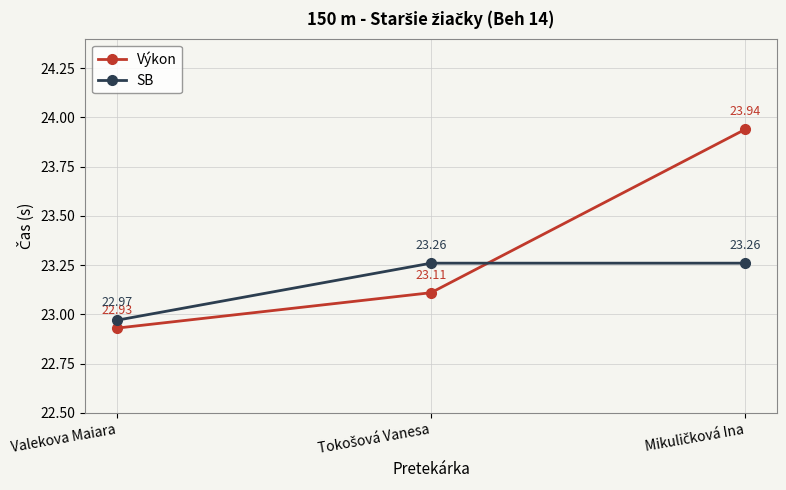

Does the chart have visible grid lines?

Yes